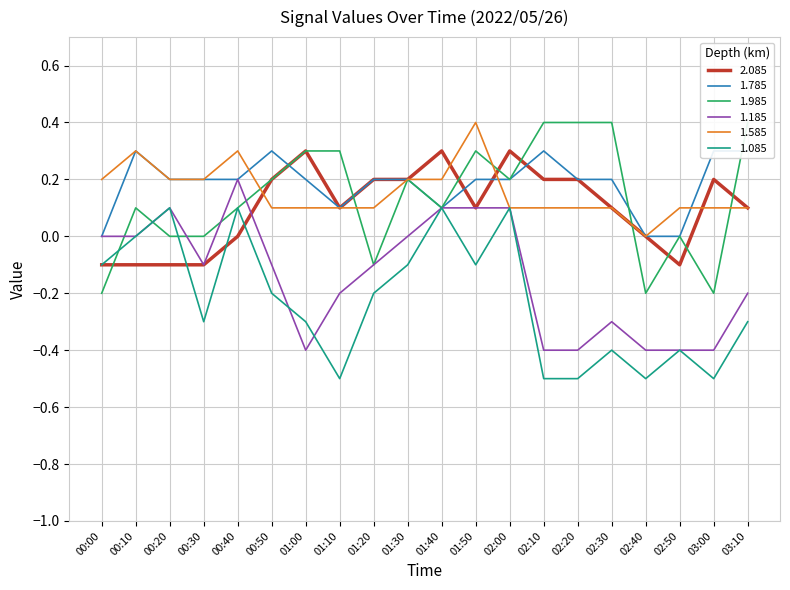

How many data points in 1.985 are less than 0?

4